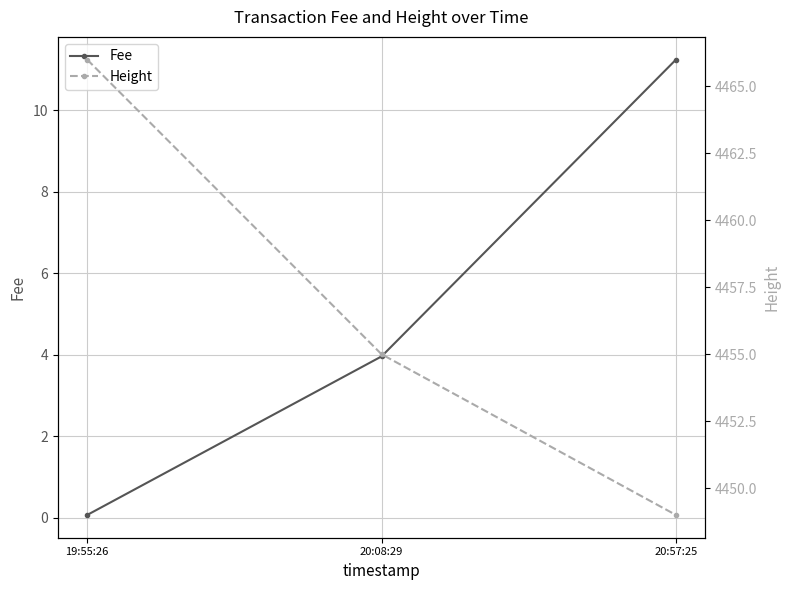

The Fee series shows 0.1 at 19:55:26. True or false?

True